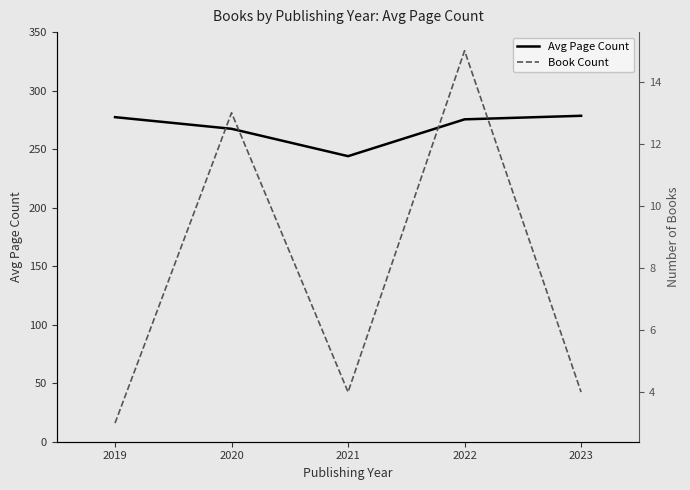

What is the spread (max minus min) of values at 2023?

274.5